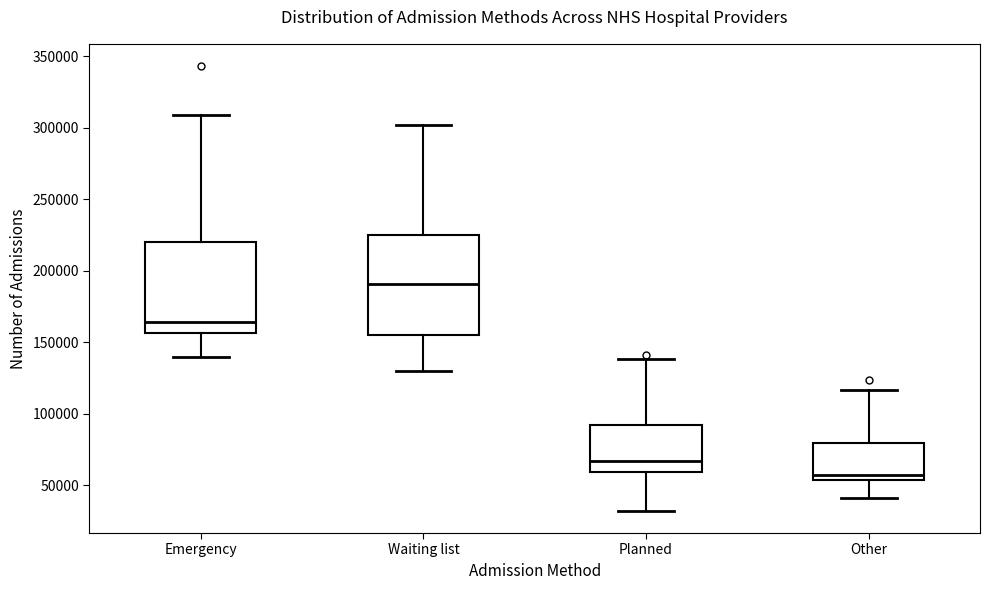

Where does the median line of the box for Emergency sit on the y-axis? The values are not printed on the chart, so give them approximately, as read against the axis.

165000